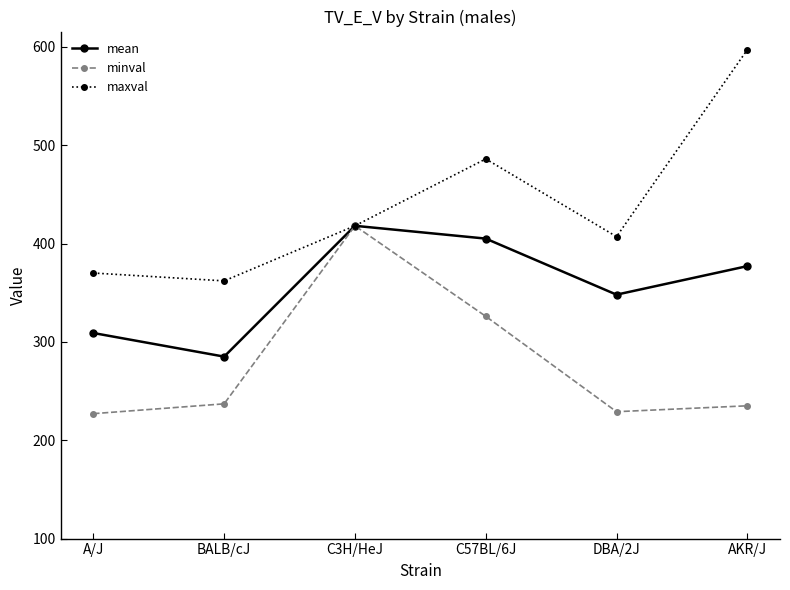

Count the number of categories in the chart.

6